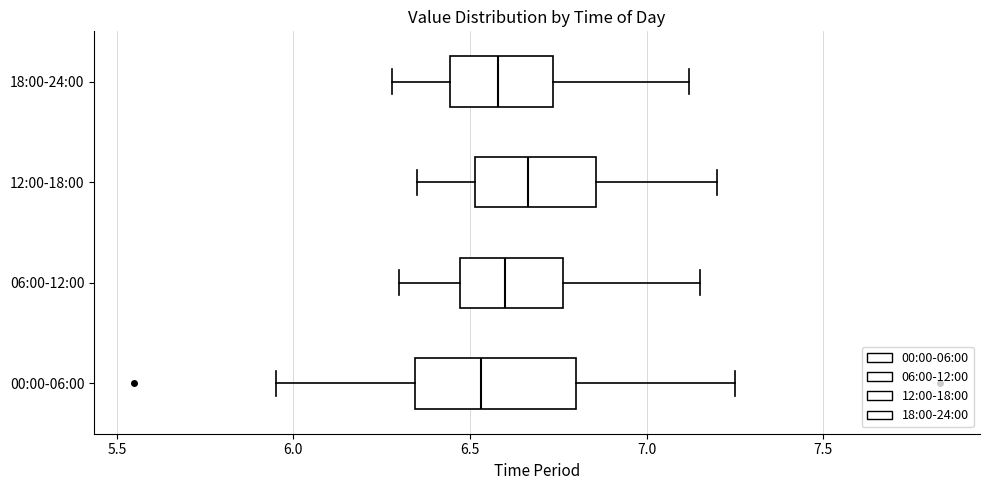

Where does the left whisker of the box for 06:00-12:00 end on the x-axis? The values are not printed on the chart, so give them approximately, as read against the axis.

6.30